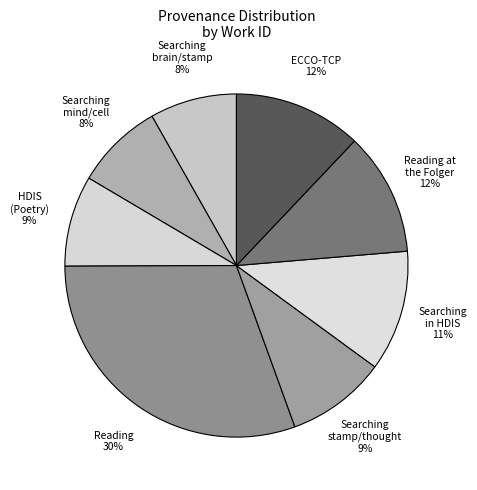

How many slices are in this pie chart?

8